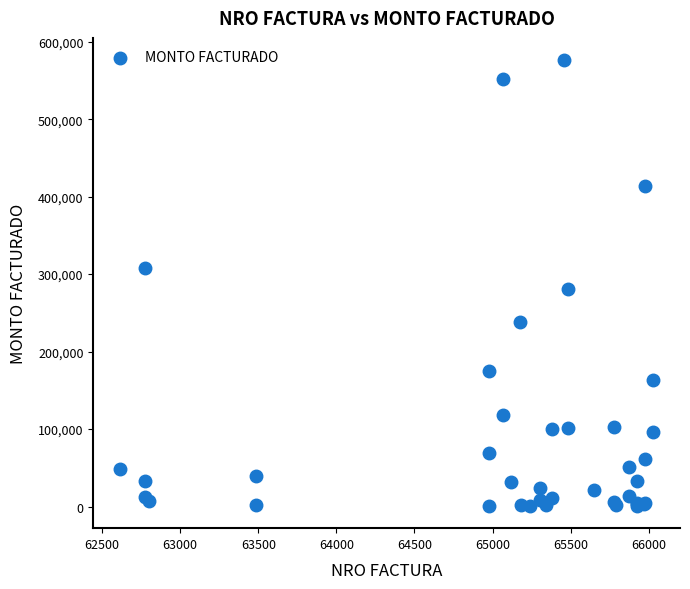

What Y value in the scatter plot is closest to 288495?

280863